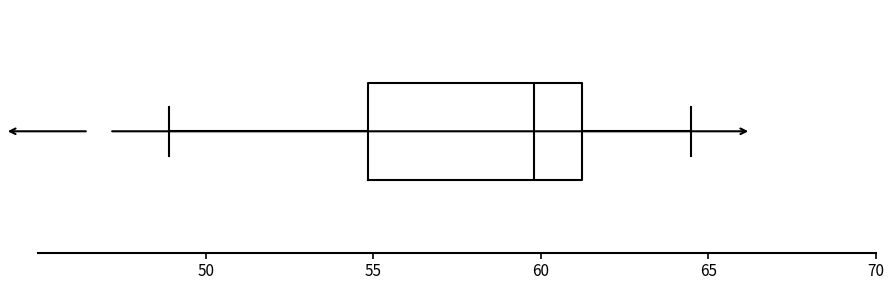

Read this box plot against the x-axis: the position of the median line, the range covered by the box, and the ends of both whiskers. The values are not printed on the chart, so give them approximately, as read against the axis.

median 60.0, box 55.0 to 61.0, whiskers 49.0 to 64.5